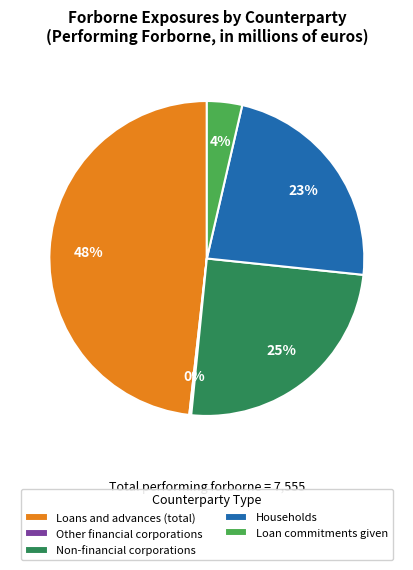

To the nearest percent, what percentage of the pie is Loan commitments given?

4%